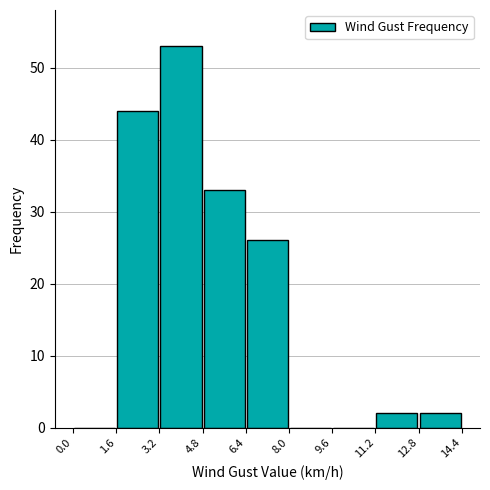

Reading left to right, list every bar in this chart as the range it spans on the x-axis followed by its height. The values are not printed on the chart, so give them approximately, as read against the axis.

0.0 to 1.6: 0
1.6 to 3.2: 44
3.2 to 4.8: 53
4.8 to 6.4: 33
6.4 to 8.0: 26
8.0 to 9.6: 0
9.6 to 11.2: 0
11.2 to 12.8: 2
12.8 to 14.4: 2